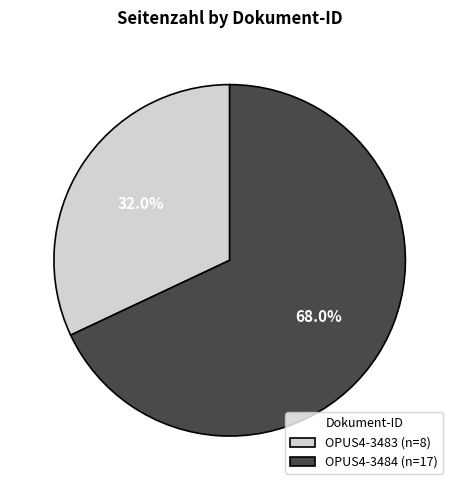

What is the ratio of the value at OPUS4-3484 (n=17) to the value at OPUS4-3483 (n=8)?

2.1